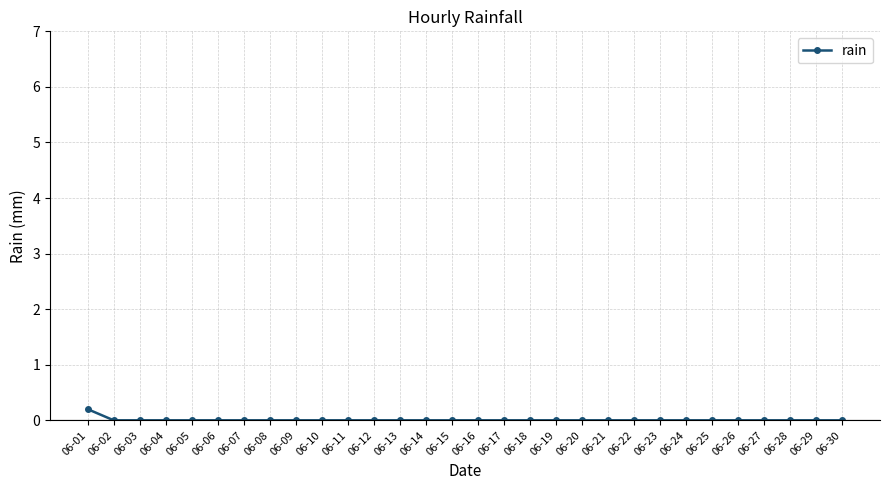

Reading left to right, list all the values displayed in this chart.

06-01=0.2	06-02=0.0	06-03=0.0	06-04=0.0	06-05=0.0	06-06=0.0	06-07=0.0	06-08=0.0	06-09=0.0	06-10=0.0	06-11=0.0	06-12=0.0	06-13=0.0	06-14=0.0	06-15=0.0	06-16=0.0	06-17=0.0	06-18=0.0	06-19=0.0	06-20=0.0	06-21=0.0	06-22=0.0	06-23=0.0	06-24=0.0	06-25=0.0	06-26=0.0	06-27=0.0	06-28=0.0	06-29=0.0	06-30=0.0